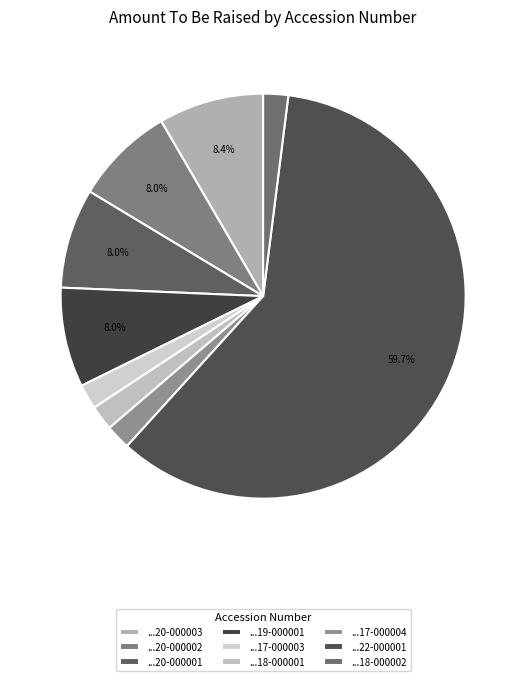

How many segments does this pie chart have?

9